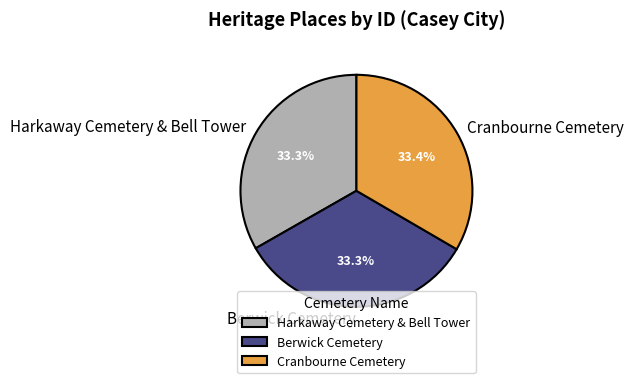

What is the ratio of the value at Berwick Cemetery to the value at Cranbourne Cemetery?

1.0